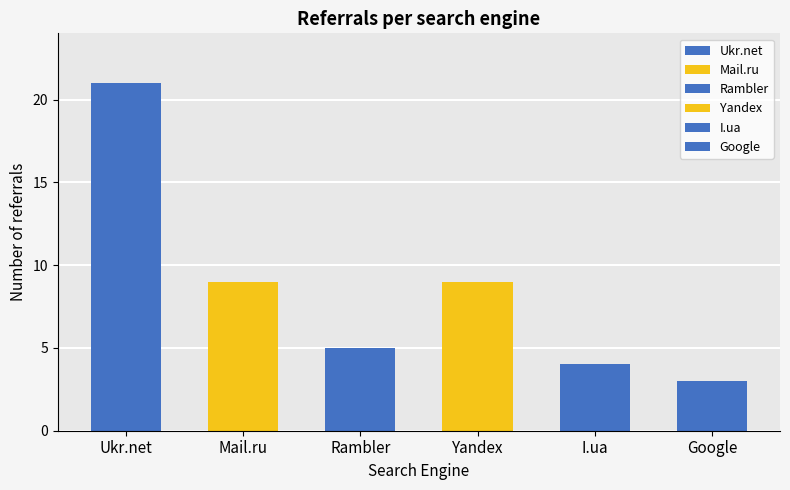

Read the value at Yandex.

9